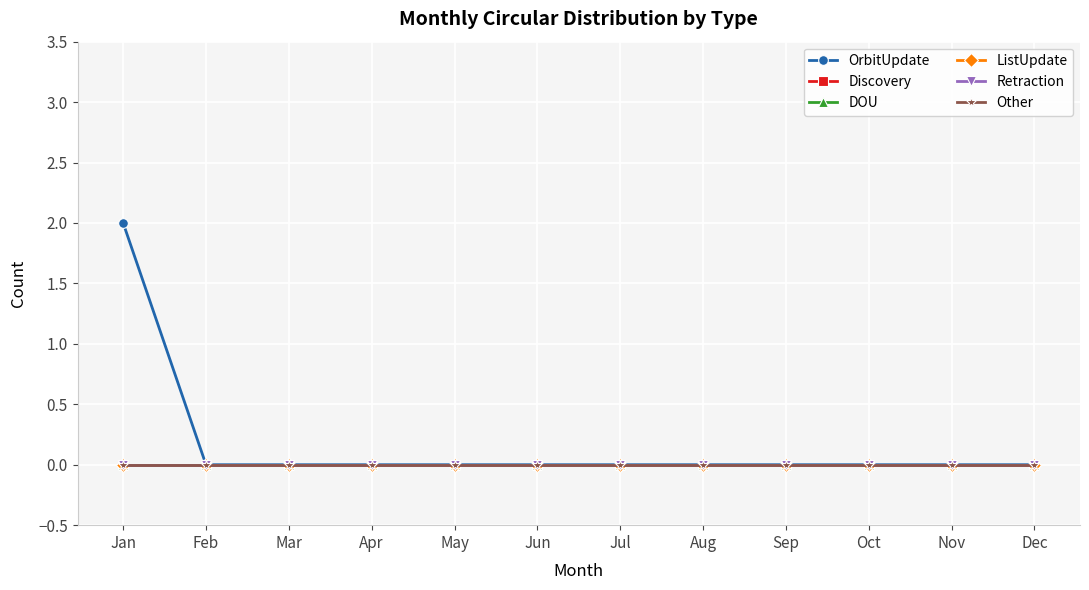

True or false: Retraction and OrbitUpdate cross at least once.

False